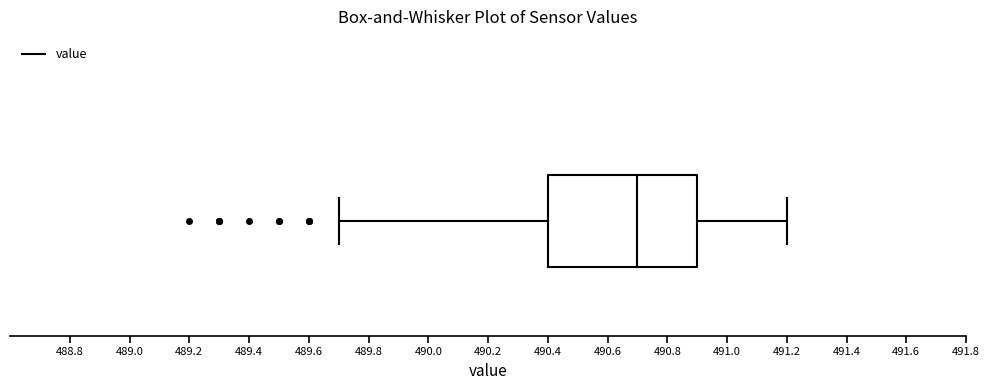

Read this box plot against the x-axis: the position of the median line, the range covered by the box, and the ends of both whiskers. The values are not printed on the chart, so give them approximately, as read against the axis.

median 490.7, box 490.4 to 490.9, whiskers 489.7 to 491.2